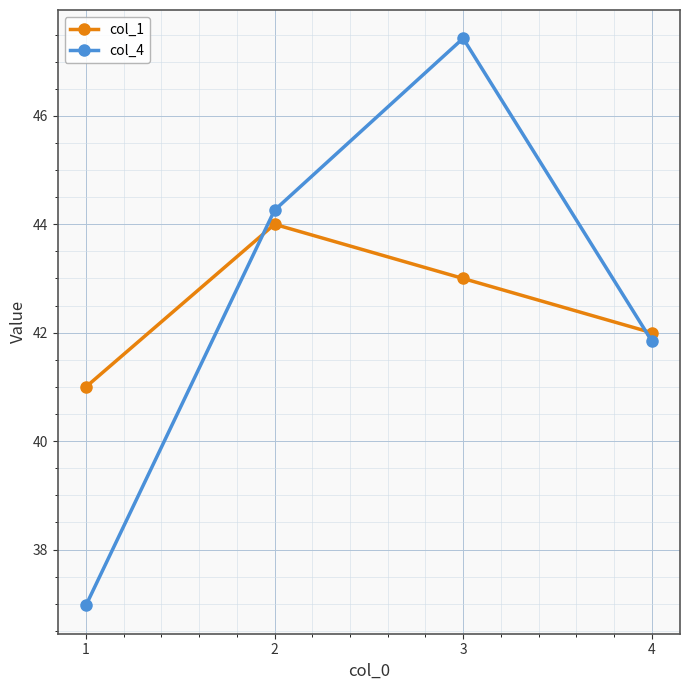

Which category has the highest value in the col_1 series?

2